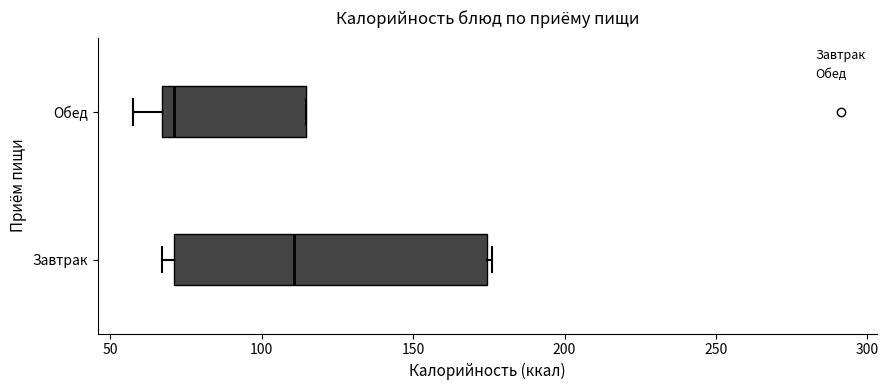

Reading bottom to top, transcribe this box plot: for each box, give where its median line is, the range the box spans, and where its two whiskers end, as read against the x-axis. The values are not printed on the chart, so give them approximately, as read against the axis.

Завтрак: median 110, box 70 to 175, whiskers 65 to 175 (just right of the box's right edge)
Обед: median 70, box 65 to 115, whiskers 60 to 115